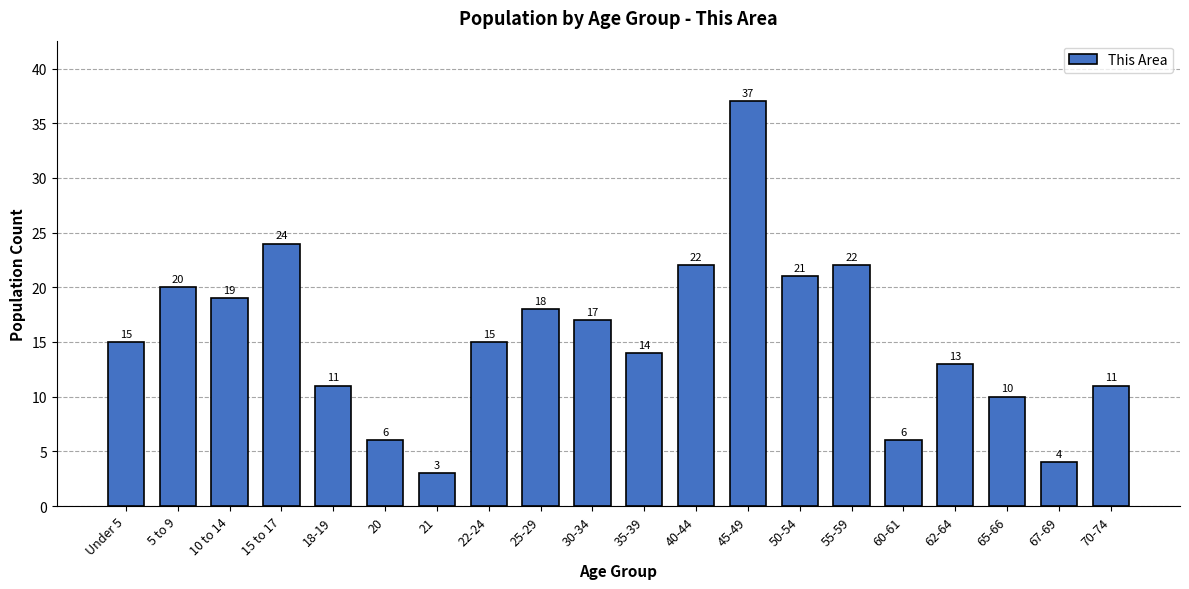

Reading left to right, transcribe all the data shown in this chart.

Under 5=15	5 to 9=20	10 to 14=19	15 to 17=24	18-19=11	20=6	21=3	22-24=15	25-29=18	30-34=17	35-39=14	40-44=22	45-49=37	50-54=21	55-59=22	60-61=6	62-64=13	65-66=10	67-69=4	70-74=11